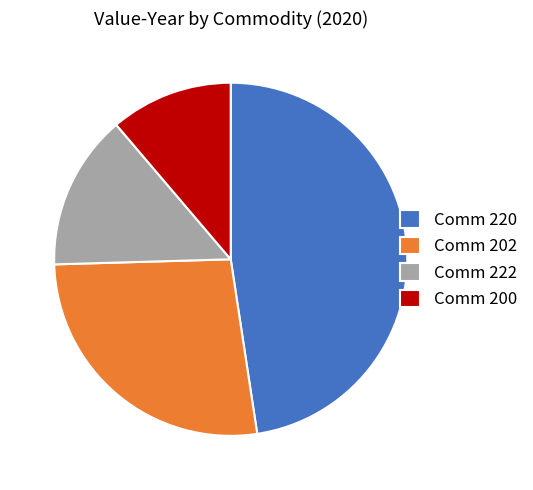

Is there a majority slice in this chart?

No